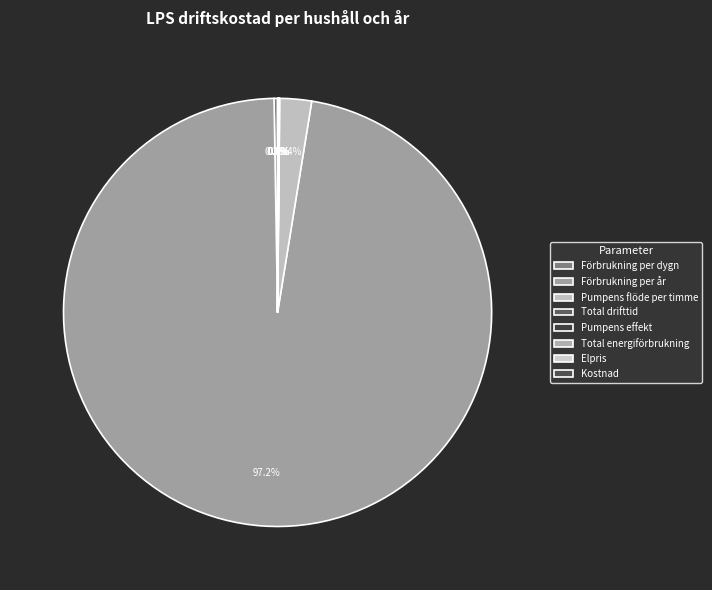

What is the smallest slice in the pie chart?

Pumpens effekt